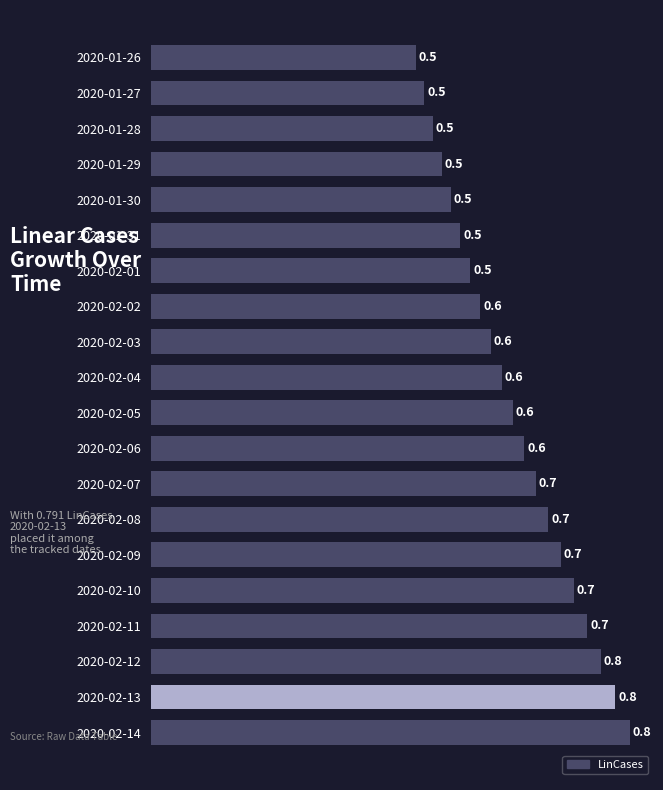

What is the difference between the maximum and minimum values?

0.4